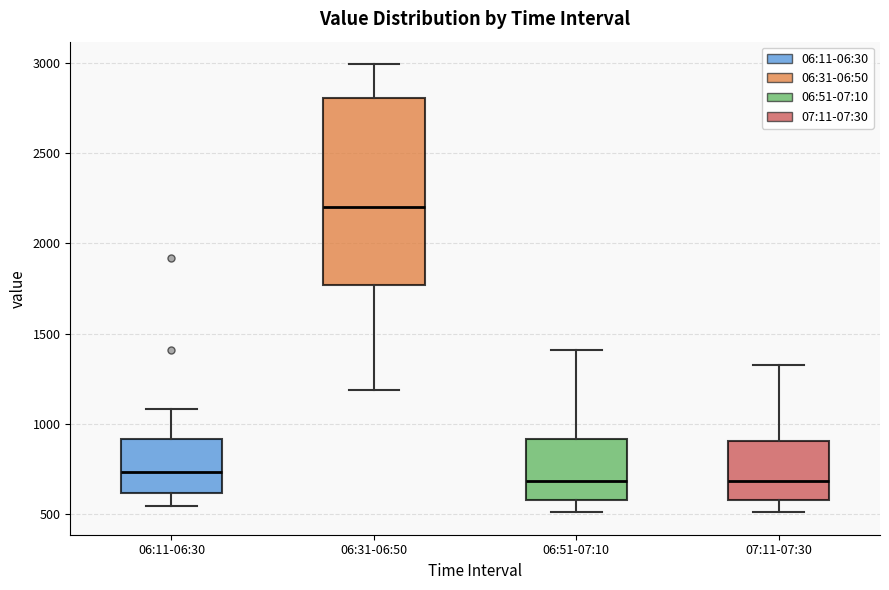

Which box is the tallest, from its lower edge to its upper edge?

06:31-06:50